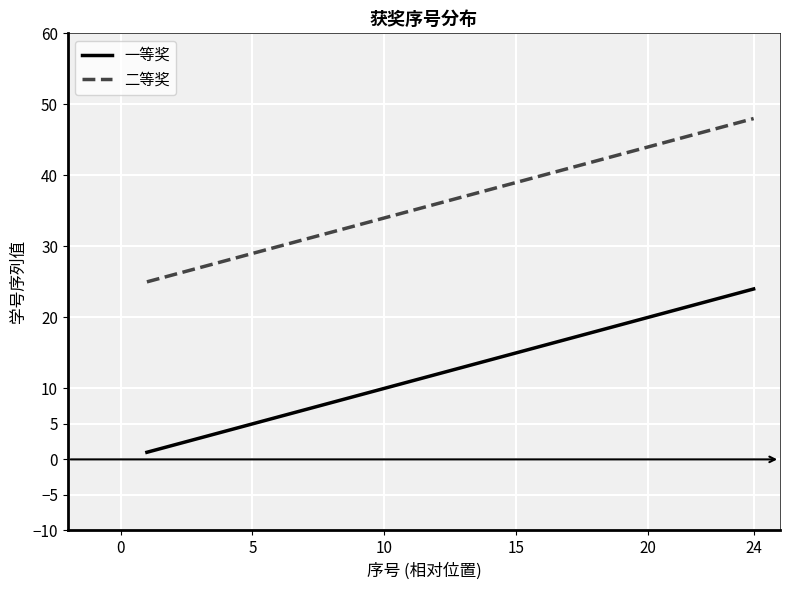

What is the difference between the maximum and minimum values in the 二等奖 series?

23